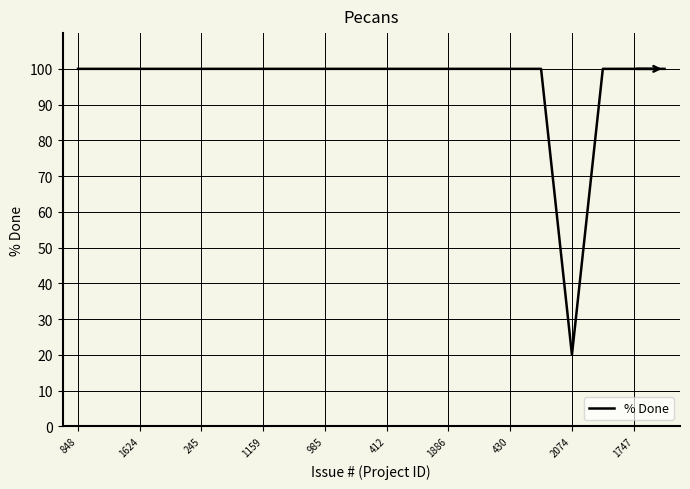

What is the greatest value displayed?

100